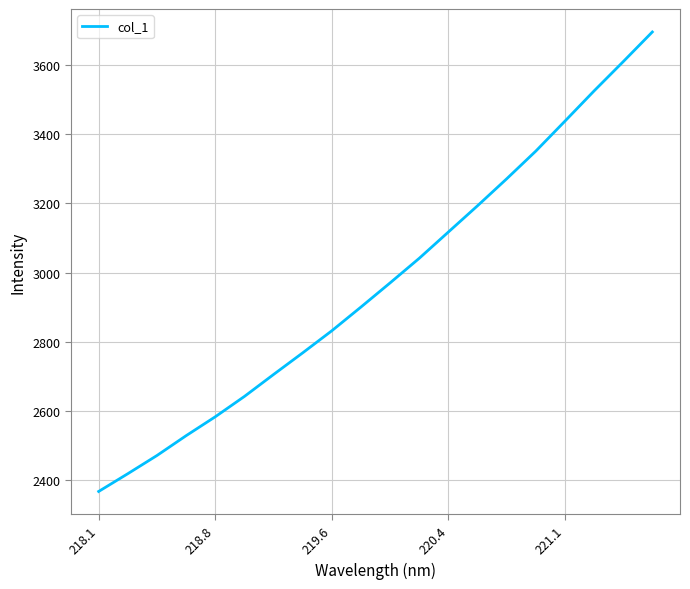

What is the smallest value displayed?

2365.7